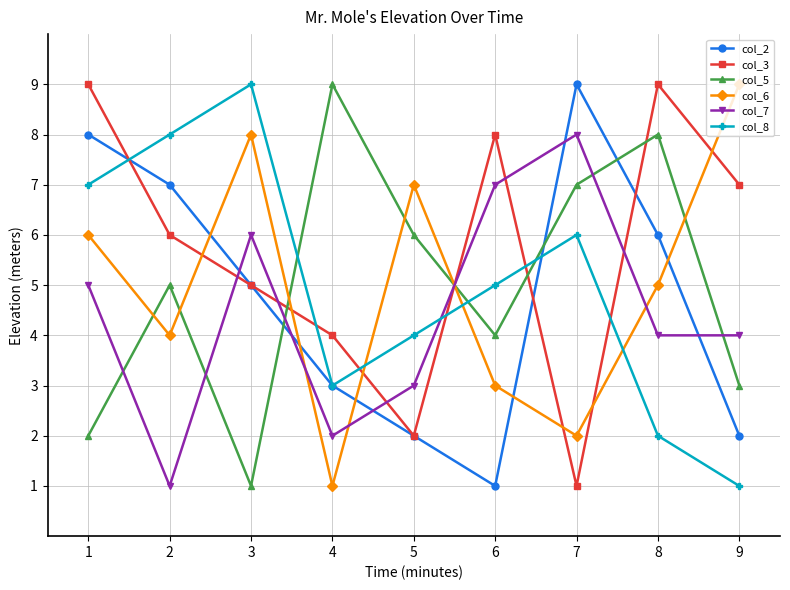

At 9, list the series in order from smallest to largest.

col_8, col_2, col_5, col_7, col_3, col_6